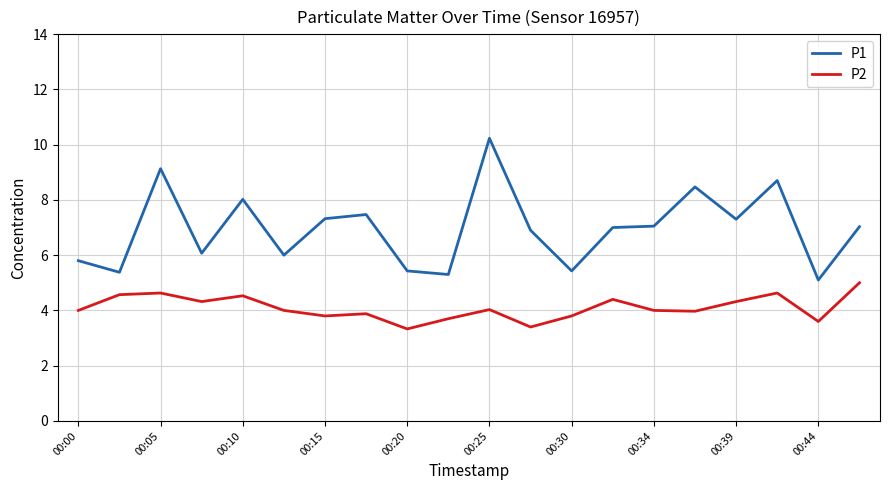

What is the greatest value displayed?

10.2